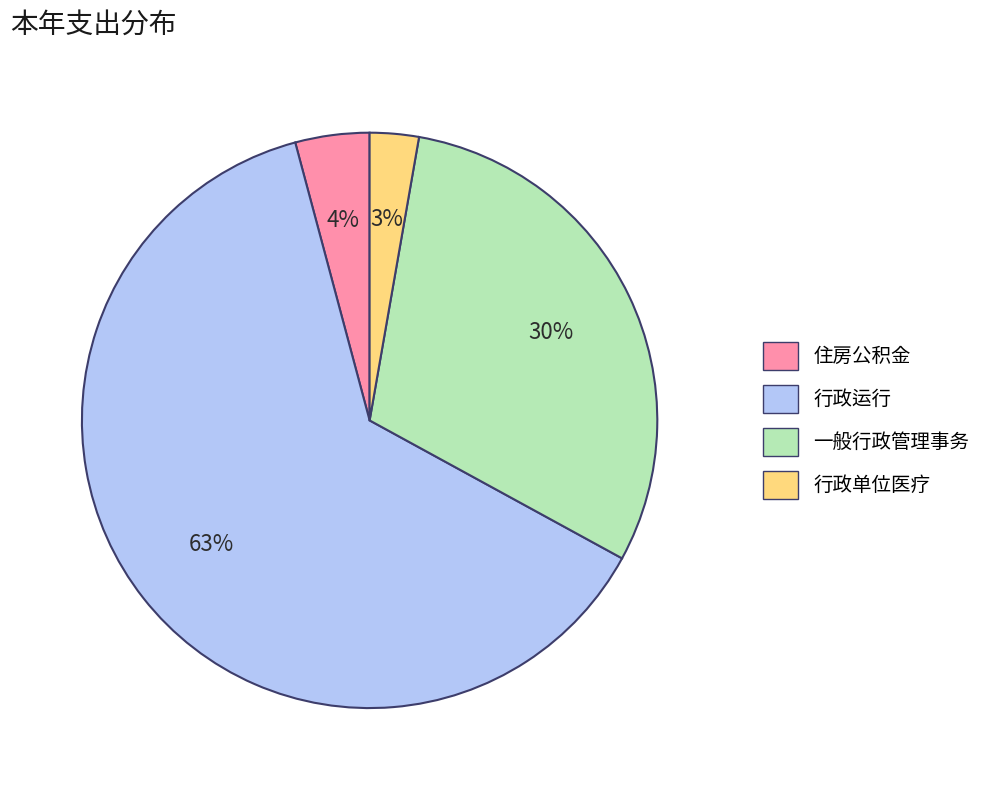

Does 住房公积金 represent more than half of the total?

No